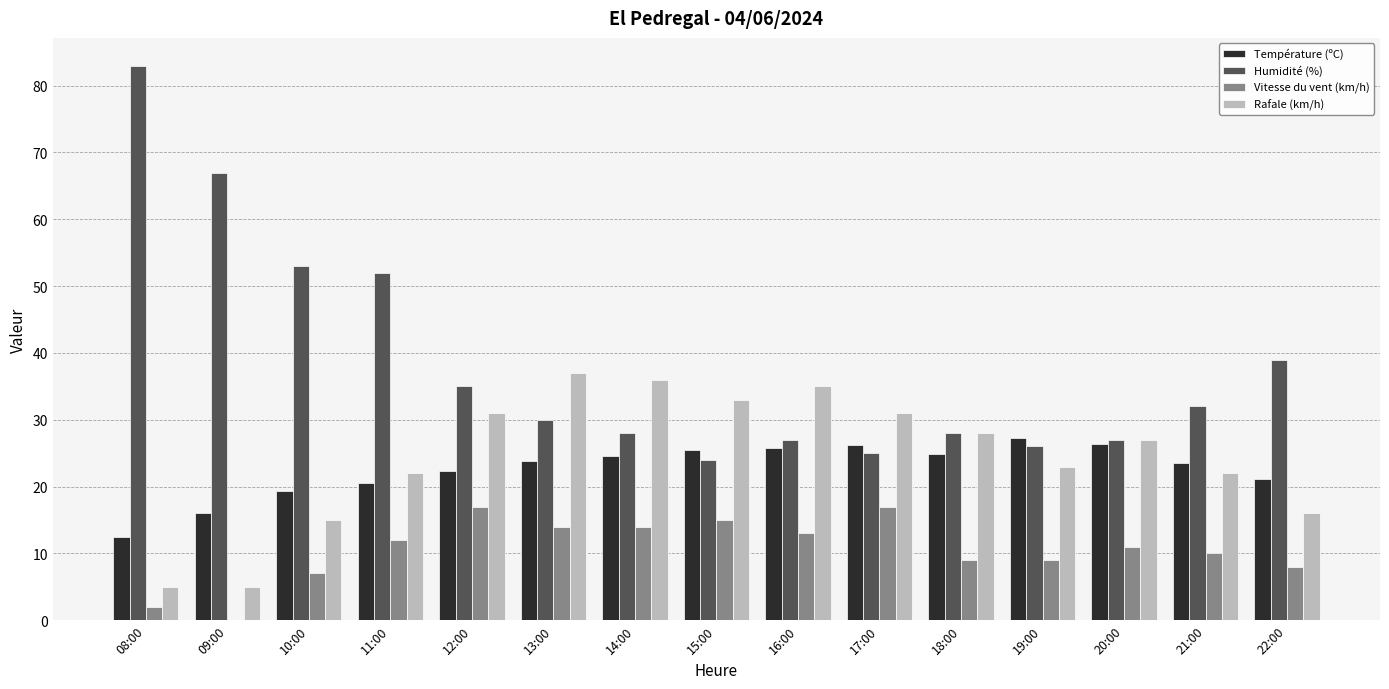

Is the value of Rafale (km/h) at 08:00 greater than the value of Humidité (%) at 22:00?

No